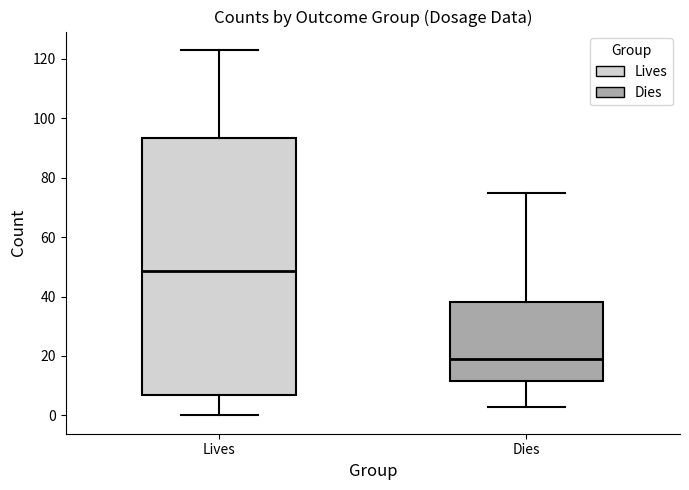

Where is the upper edge of the box for Lives on the y-axis? The values are not printed on the chart, so give them approximately, as read against the axis.

94